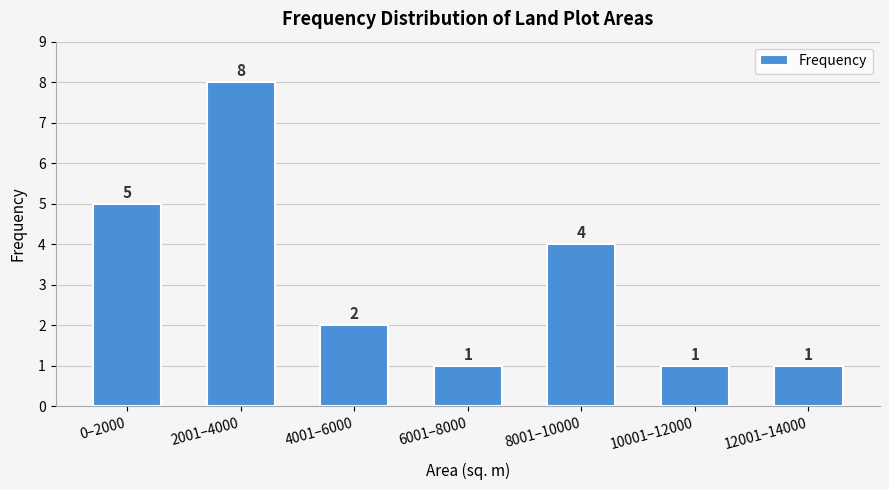

Reading right to left, list all the values displayed in this chart.

1	1	4	1	2	8	5